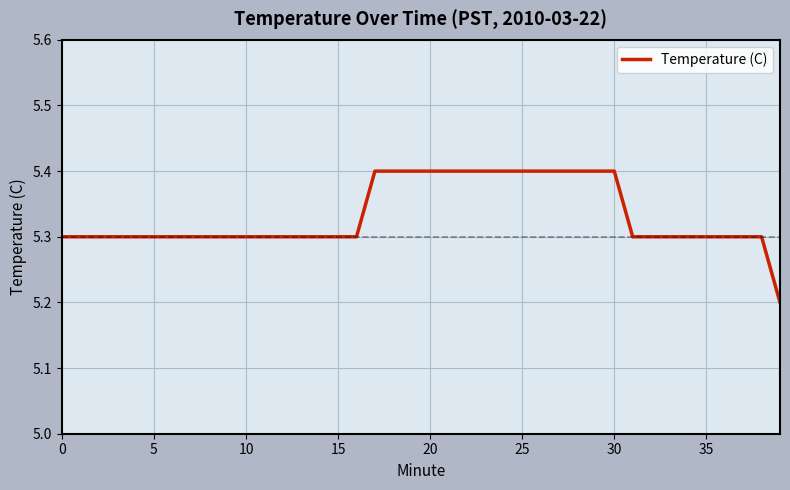

What is the greatest value displayed?

5.4